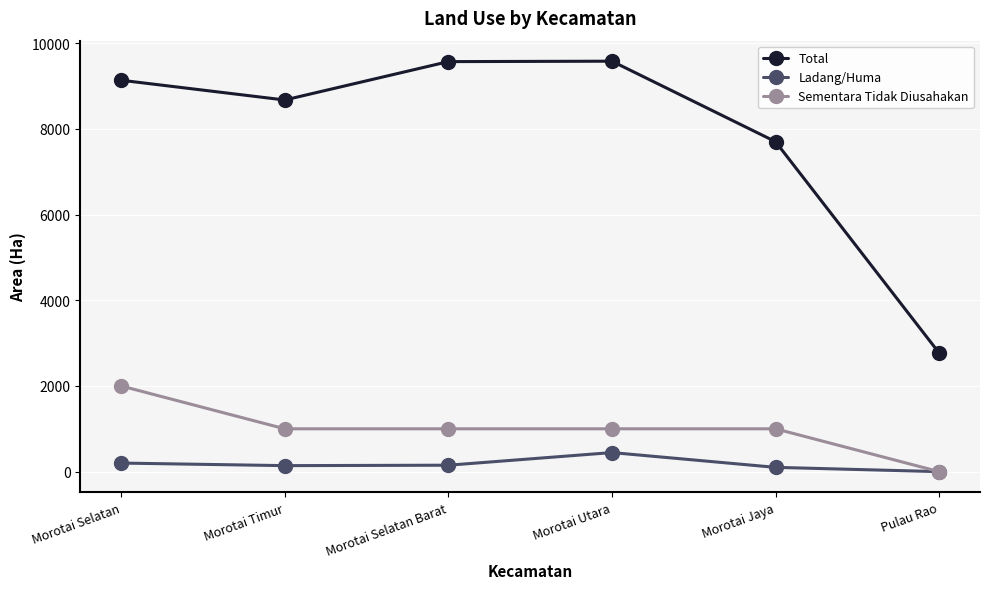

The value of Sementara Tidak Diusahakan at Morotai Selatan is 2000. True or false?

True